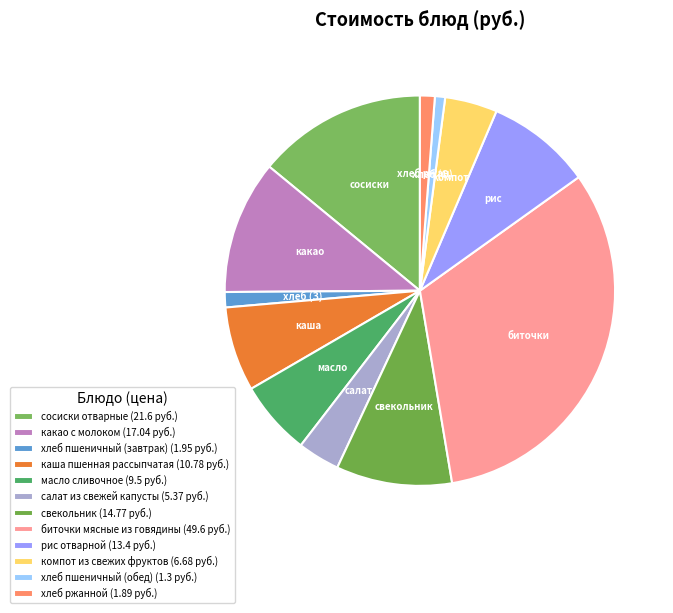

What is the ratio of the value at масло сливочное to the value at каша пшенная рассыпчатая?

0.9